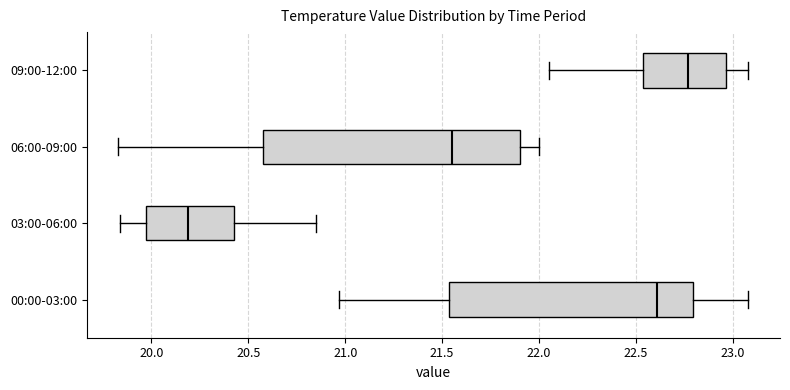

Which box is the widest, from its left edge to its right edge?

06:00-09:00